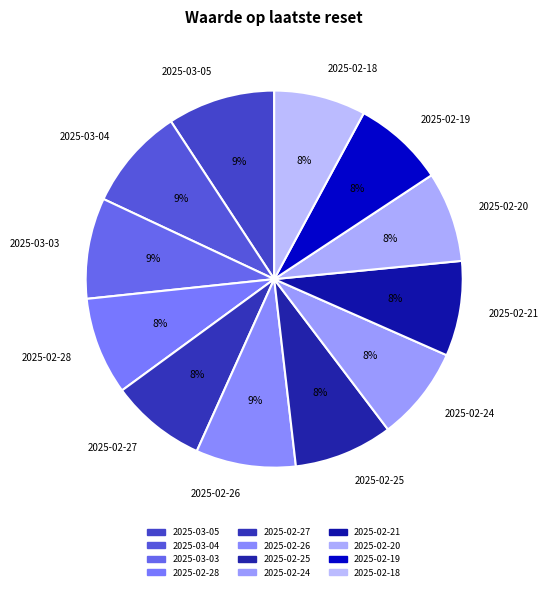

Do 2025-02-20 and 2025-02-25 together represent more than half of the pie?

No